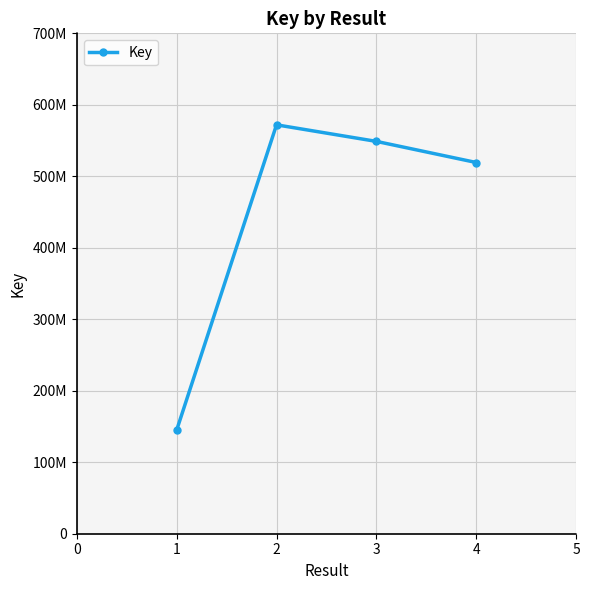

True or false: there are more than 2 points higher than both neighbors.

False